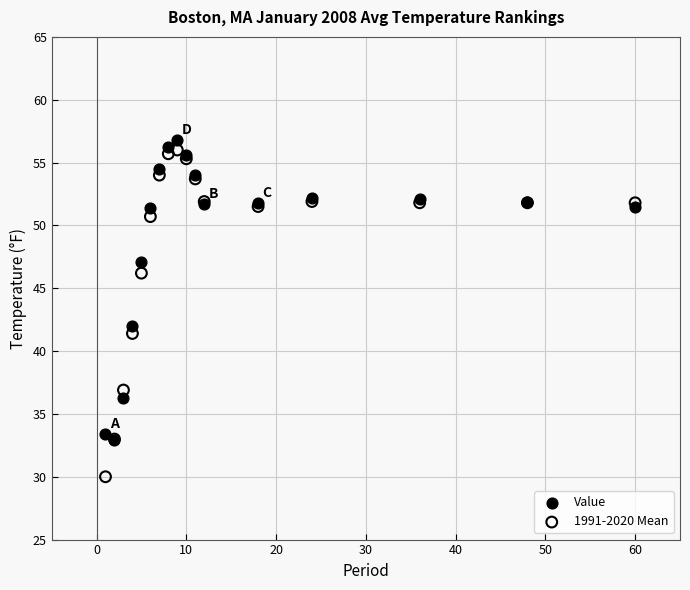

Across all series, what Y value is closest to 43?

42.0